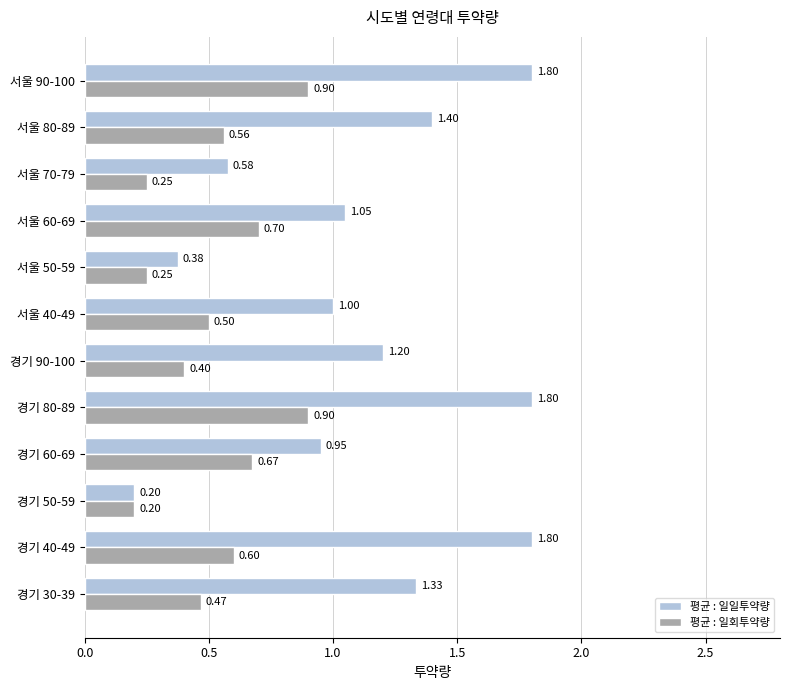

Rank the series by their average value, from highest to lowest.

평균 : 일일투약량, 평균 : 일회투약량